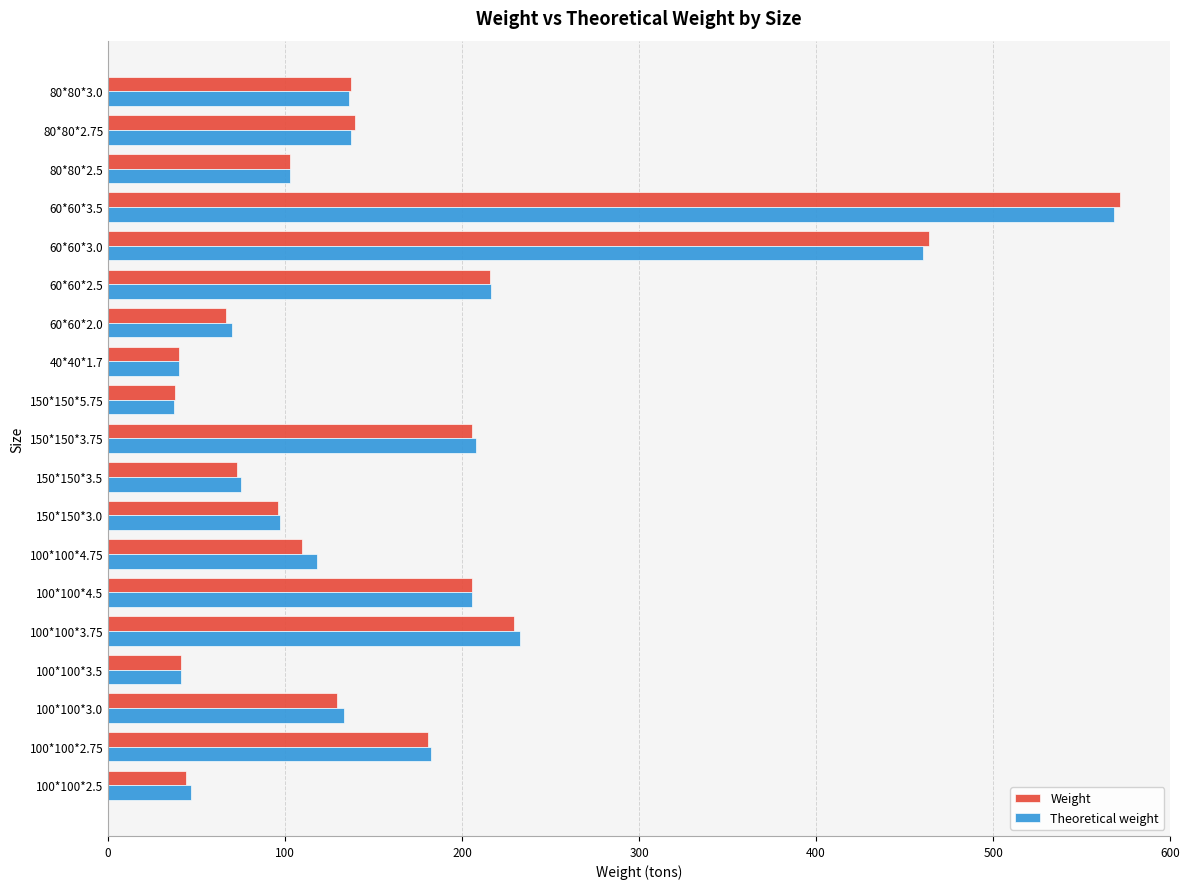

How many distinct data groups are displayed?

2